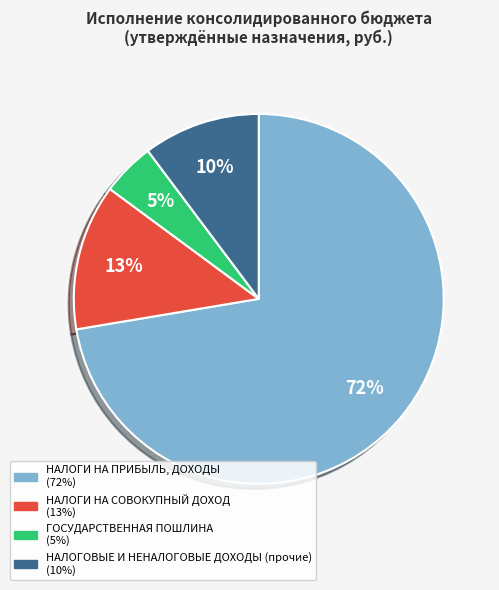

Count the number of slices in the pie.

4